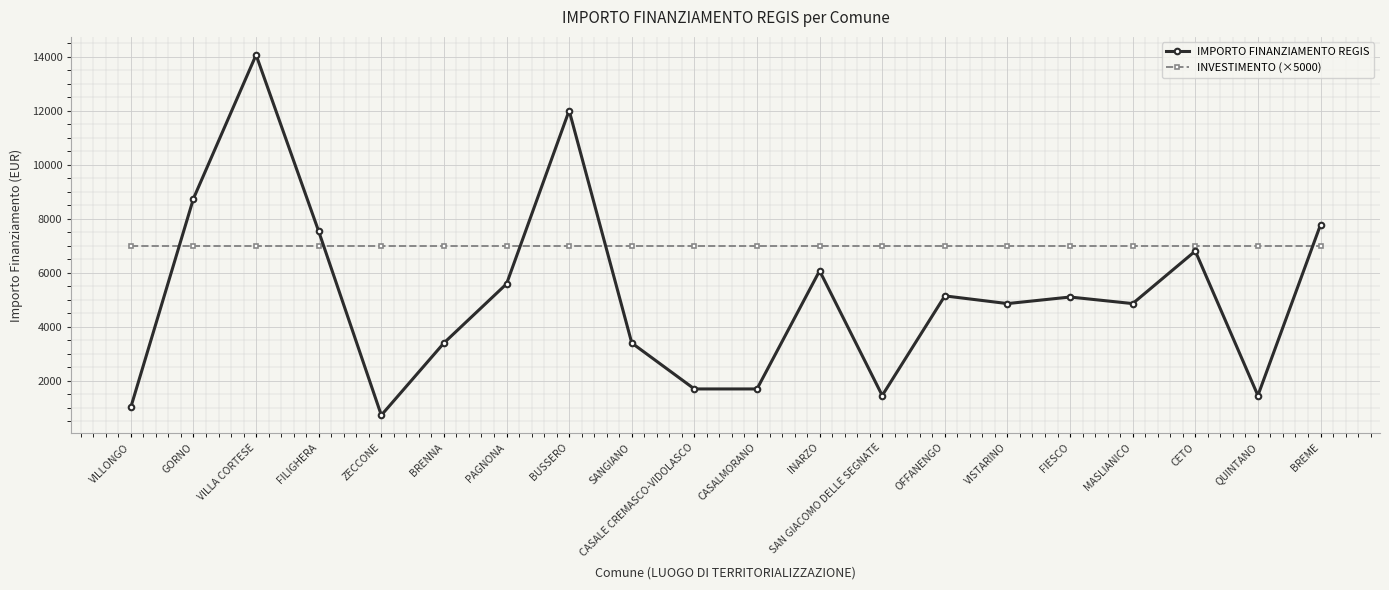

Where is the first local maximum for IMPORTO FINANZIAMENTO REGIS?

VILLA CORTESE